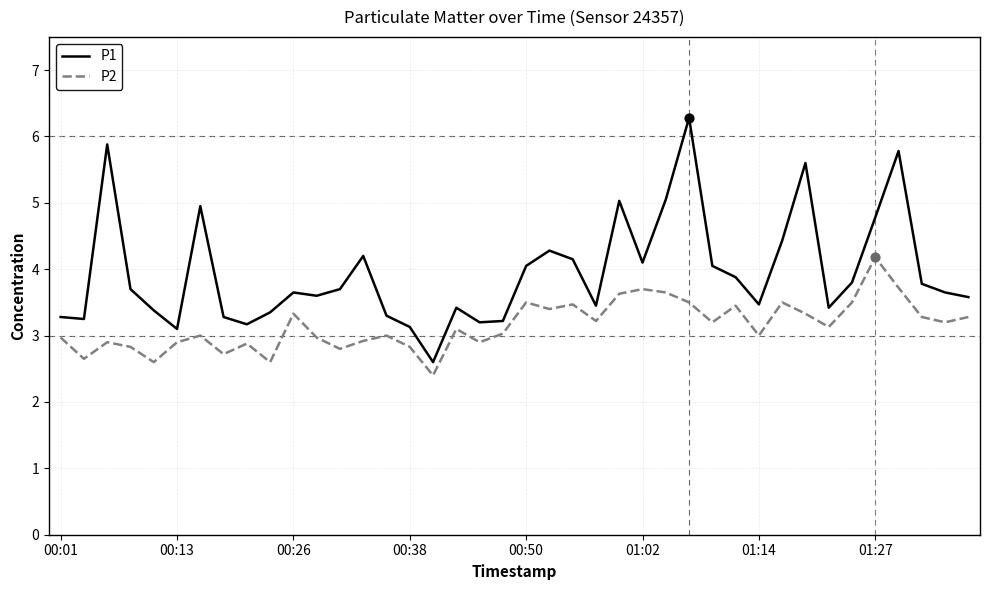

Which series has the largest total across all categories?

P1